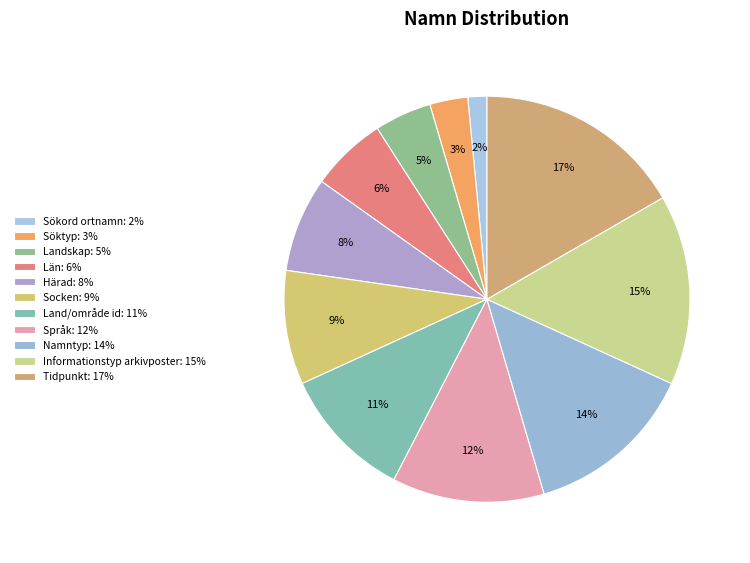

Which slice is the smallest?

Sökord ortnamn